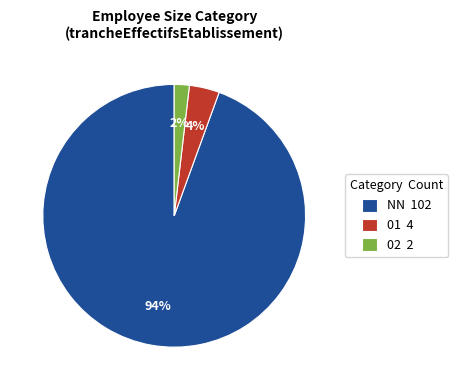

To the nearest percent, what is the average slice percentage?

33%